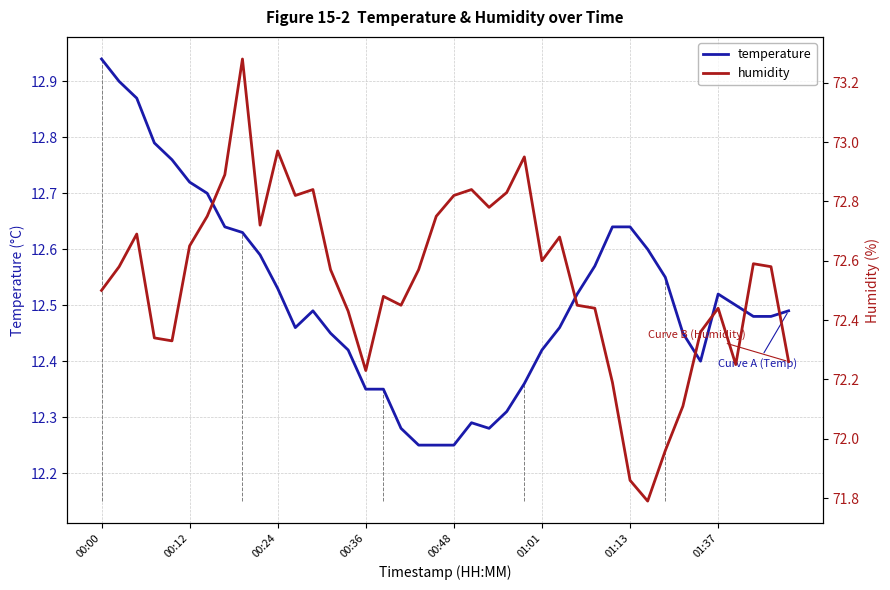

At which label does temperature reach its peak?

00:00